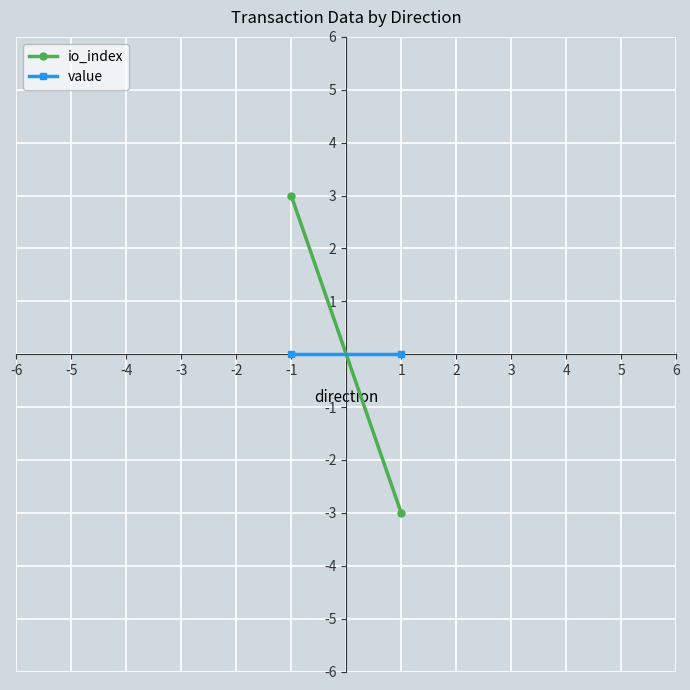

How many negative values does the io_index series have?

1